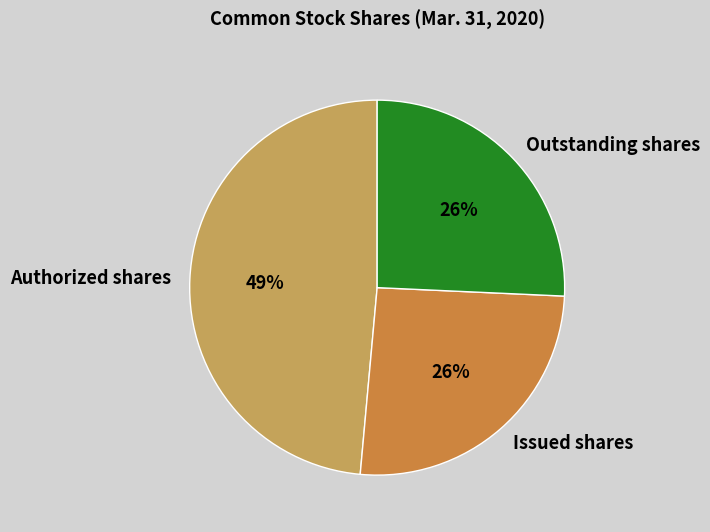

What is the ratio of the value at Outstanding shares to the value at Authorized shares?

0.5